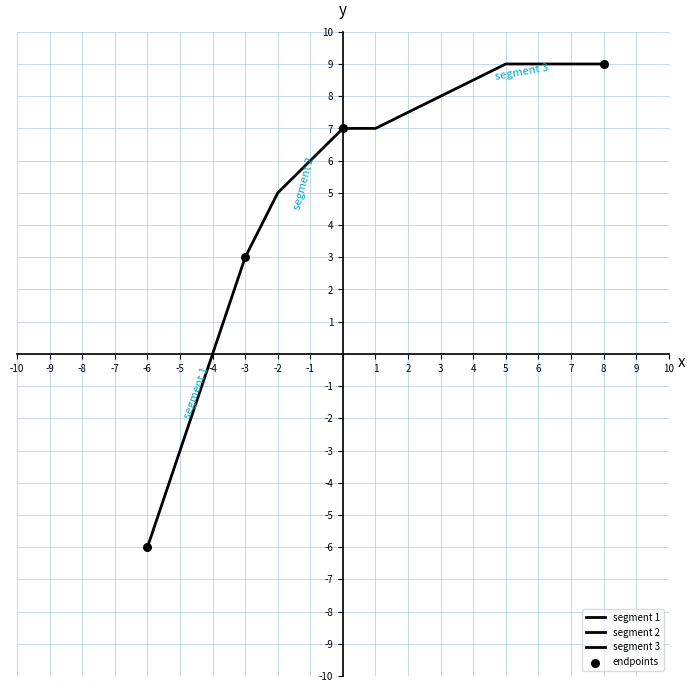

Approximately how many times larger is the value at 2017-05-08 compared to 2017-05-08?

1.0